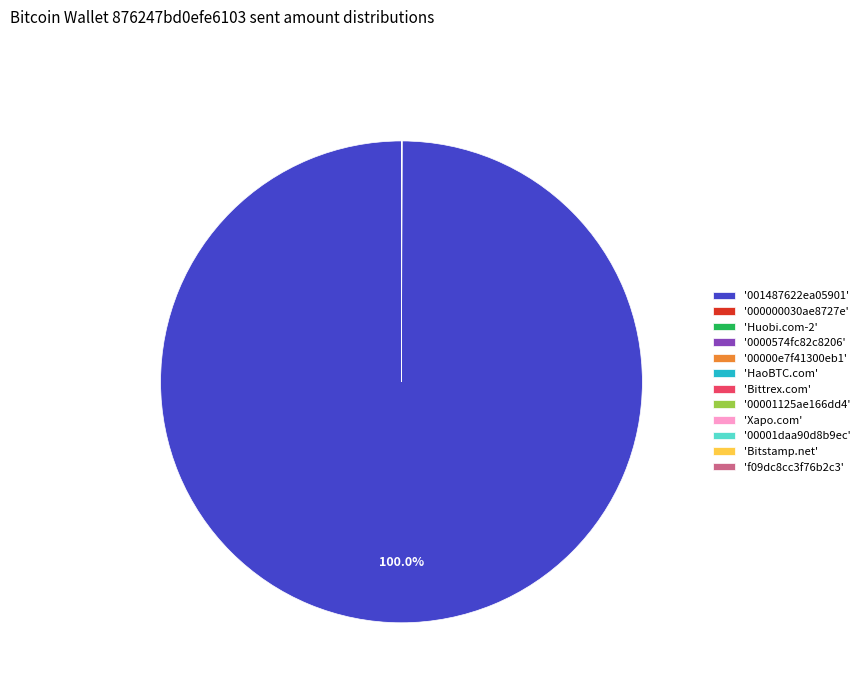

Which slice represents more than half of the pie?

'001487622ea05901'